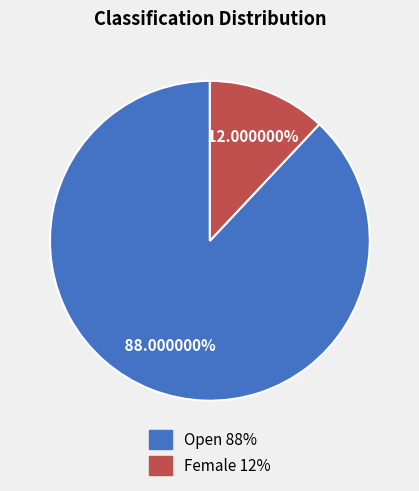

Rank the categories by value from lowest to highest.

Female, Open